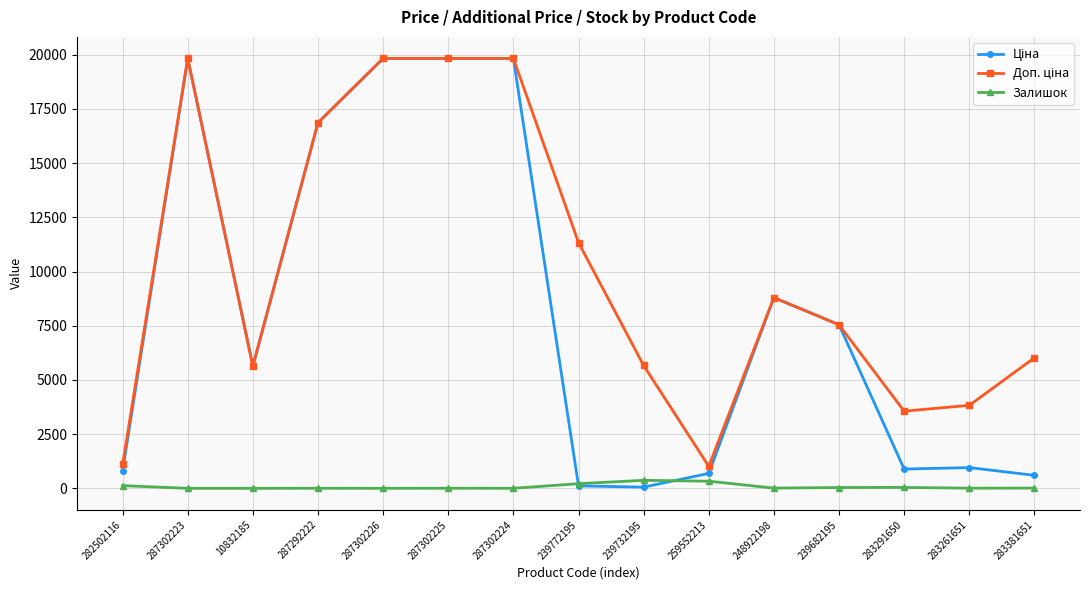

What is the difference between the highest and lowest values at 259552213?

687.8